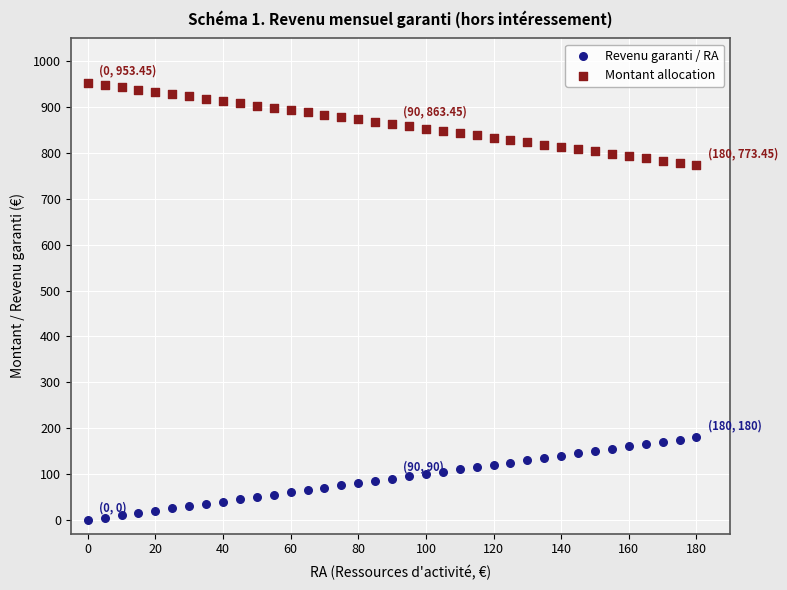

What is the X range (max minus min) for the scatter plot?

180.0